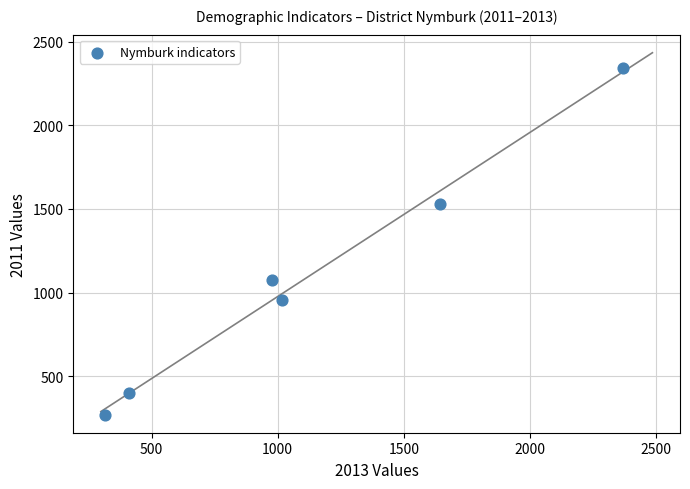

What is the average Y value?

1096